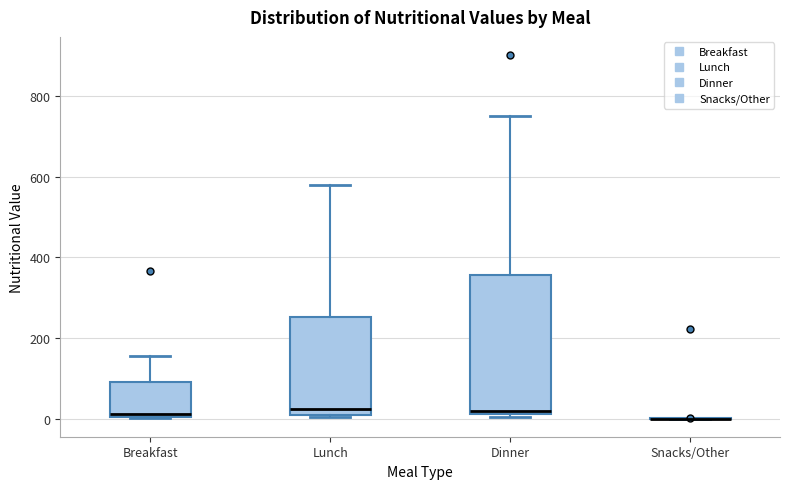

Where does the median line of the box for Breakfast sit on the y-axis? The values are not printed on the chart, so give them approximately, as read against the axis.

20